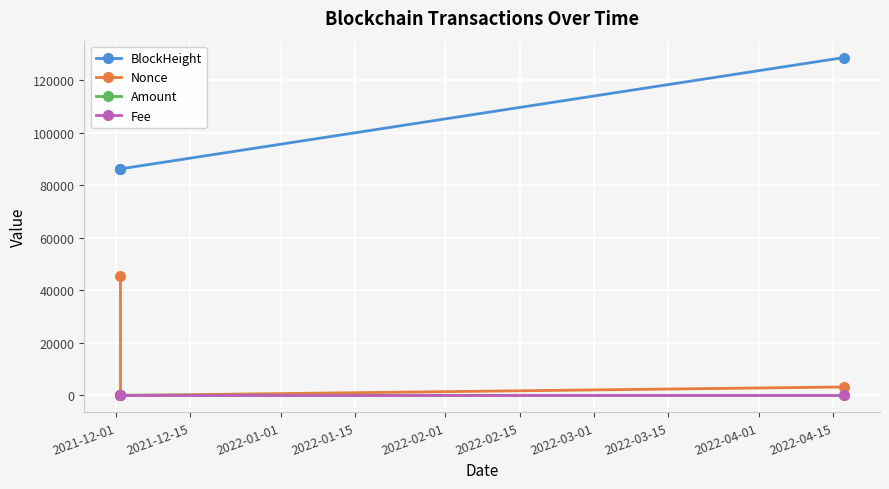

At how many categories does at least one series exceed 11503?

3